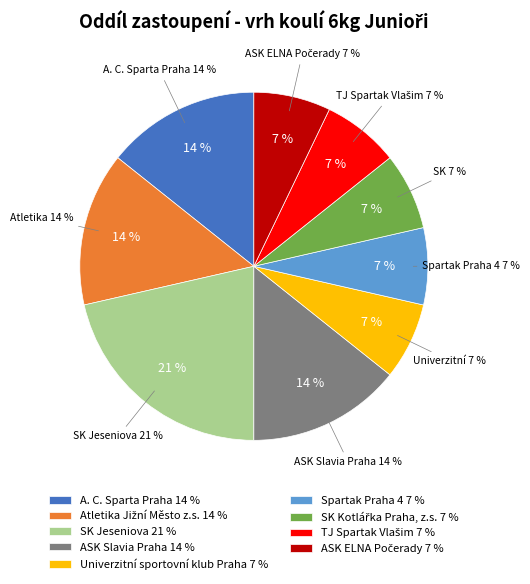

What is the ratio of the value at SK Jeseniova to the value at Atletika Jižní Město z.s.?

1.5